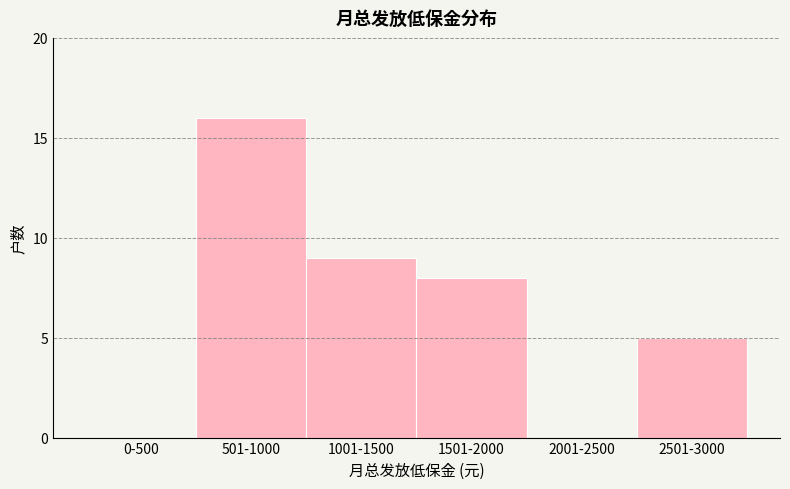

Reading left to right, transcribe all the data shown in this chart.

0-500=0	501-1000=16	1001-1500=9	1501-2000=8	2001-2500=0	2501-3000=5